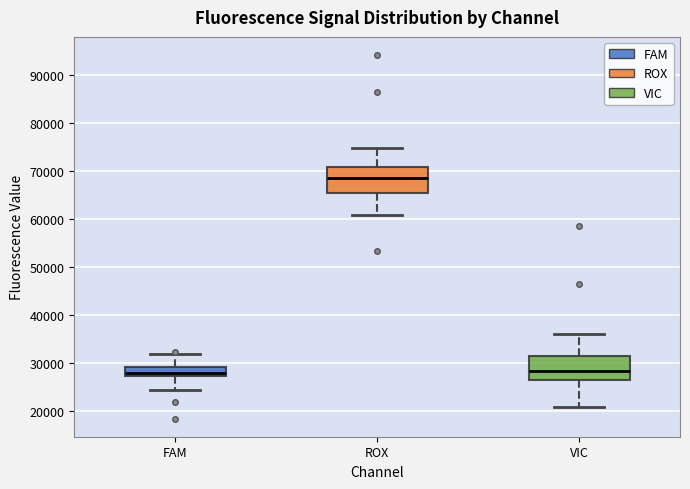

Where is the lower edge of the box for ROX on the y-axis? The values are not printed on the chart, so give them approximately, as read against the axis.

65000